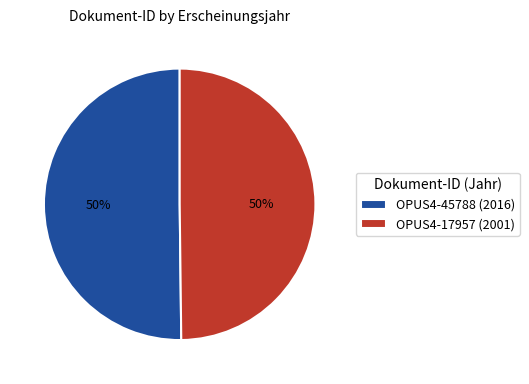

To the nearest percent, what is the average slice percentage?

50%